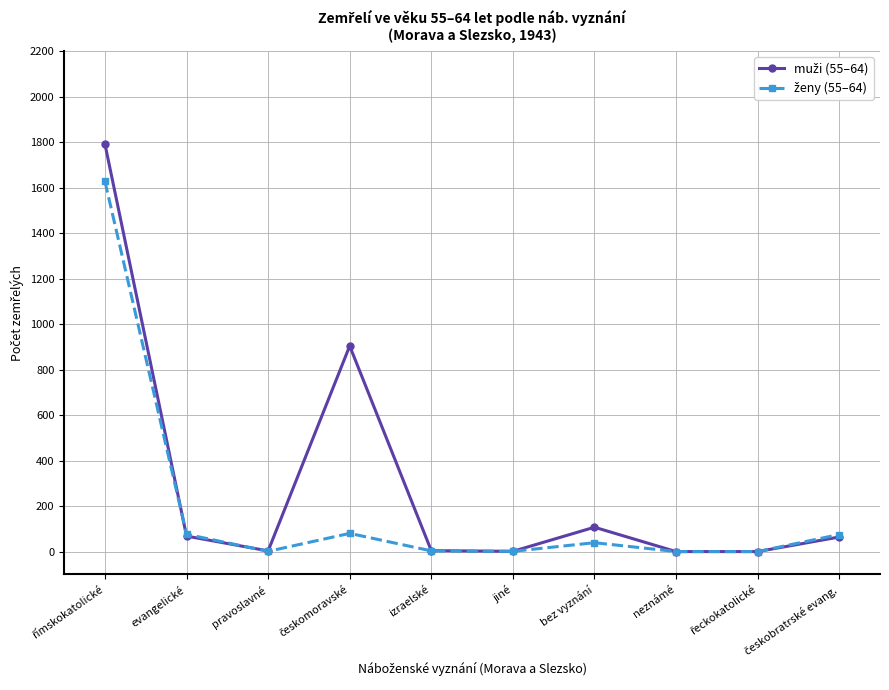

What is the label of the 8th point from the right?

pravoslavné